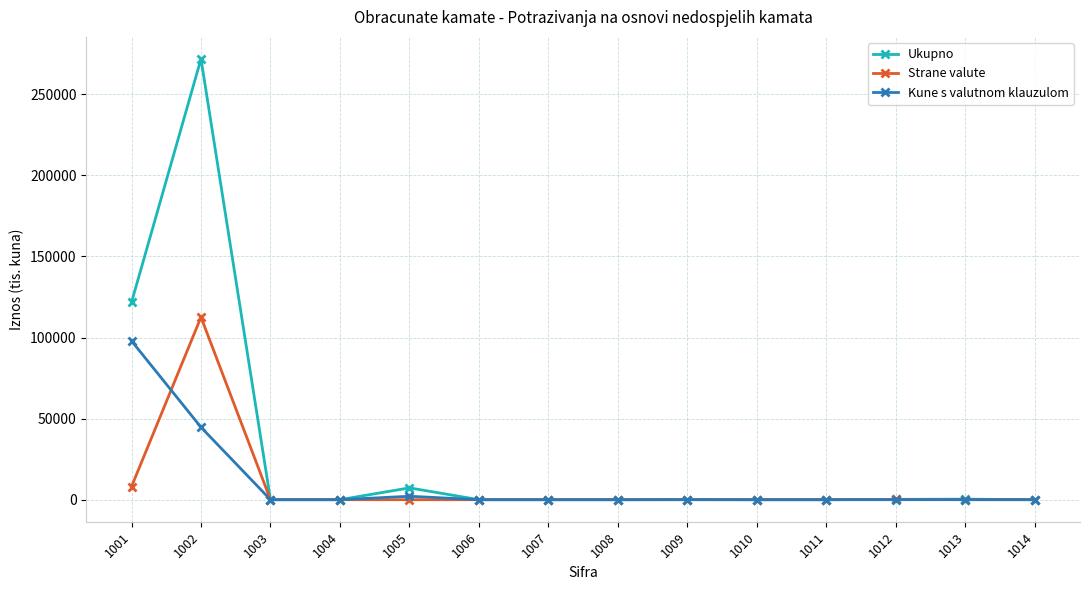

At which category is the sum across all series the highest?

1002